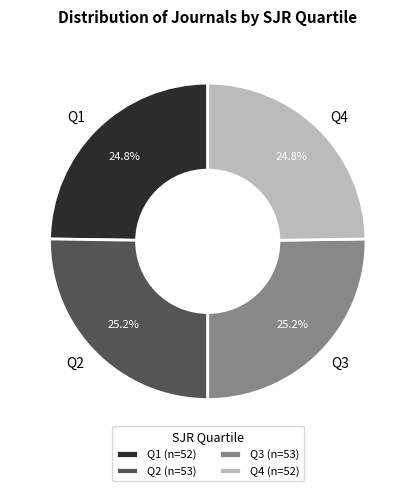

What is the ratio of the value at Q2 to the value at Q1?

1.0